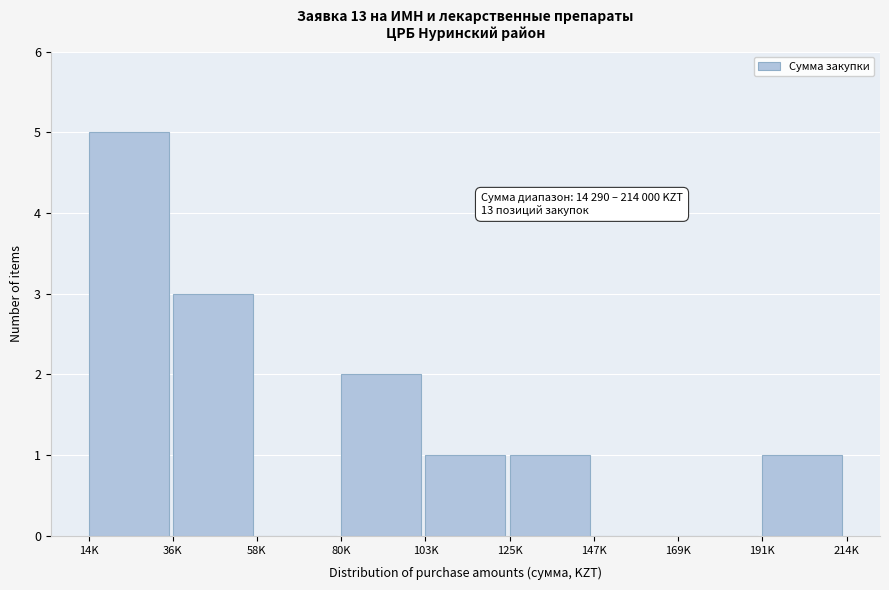

Reading left to right, transcribe all the data shown in this chart.

14K=5	36K=3	58K=0	80K=2	103K=1	125K=1	147K=0	169K=0	191K=1